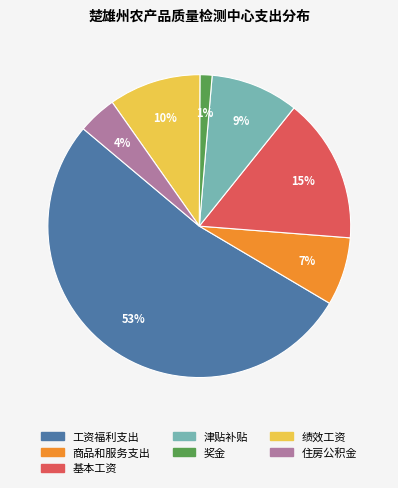

Which slice is the smallest?

奖金